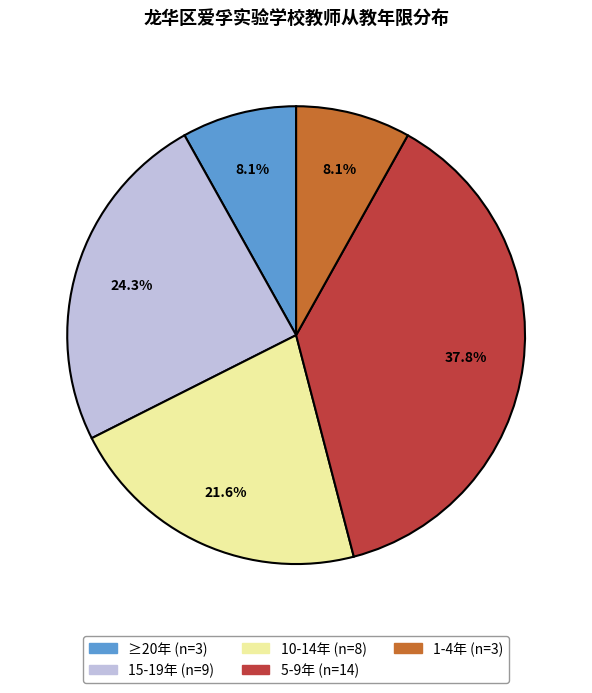

Is there any slice that represents more than half of the pie?

No